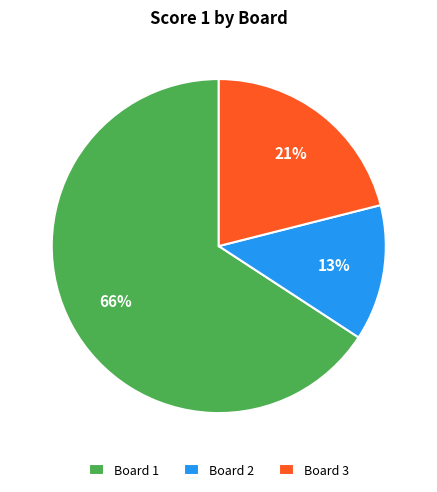

Which has a higher value, Board 2 or Board 1?

Board 1